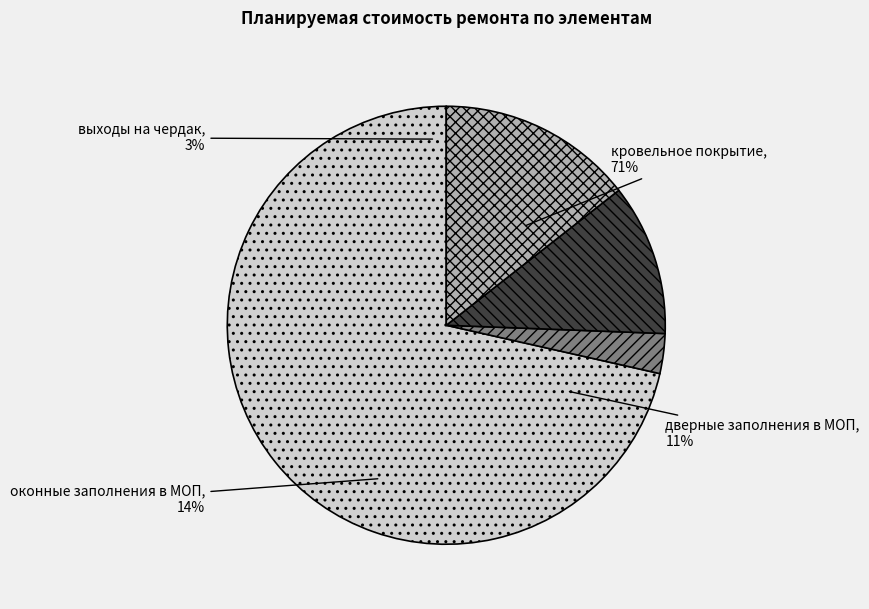

What is the change in value from кровельное покрытие to дверные заполнения в МОП?

-34808.8